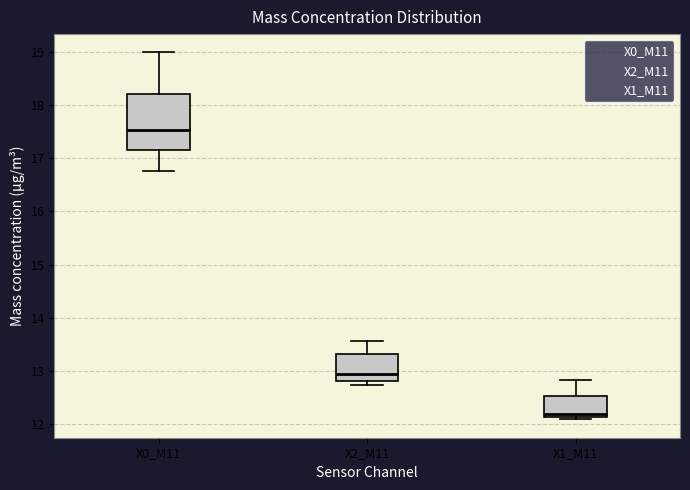

Where is the lower edge of the box for X2_M11 on the y-axis? The values are not printed on the chart, so give them approximately, as read against the axis.

12.8